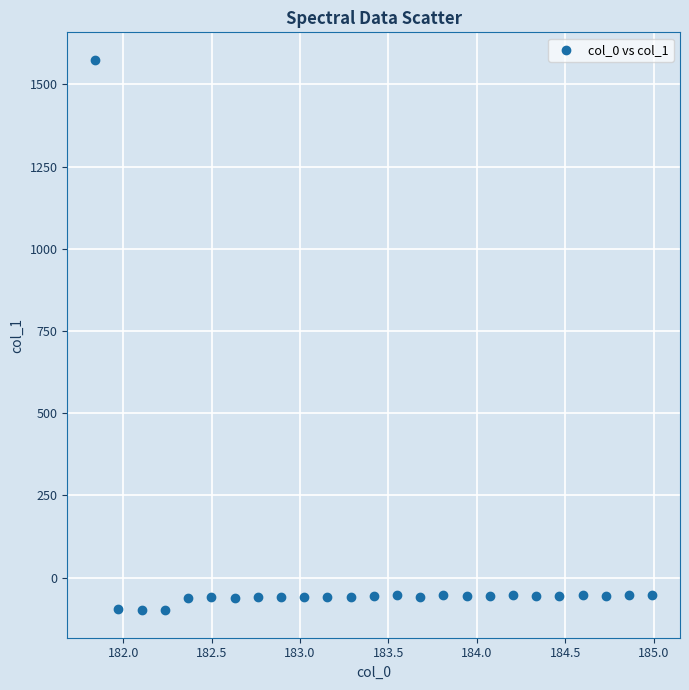

What is the range of Y values (max minus min)?

1673.7